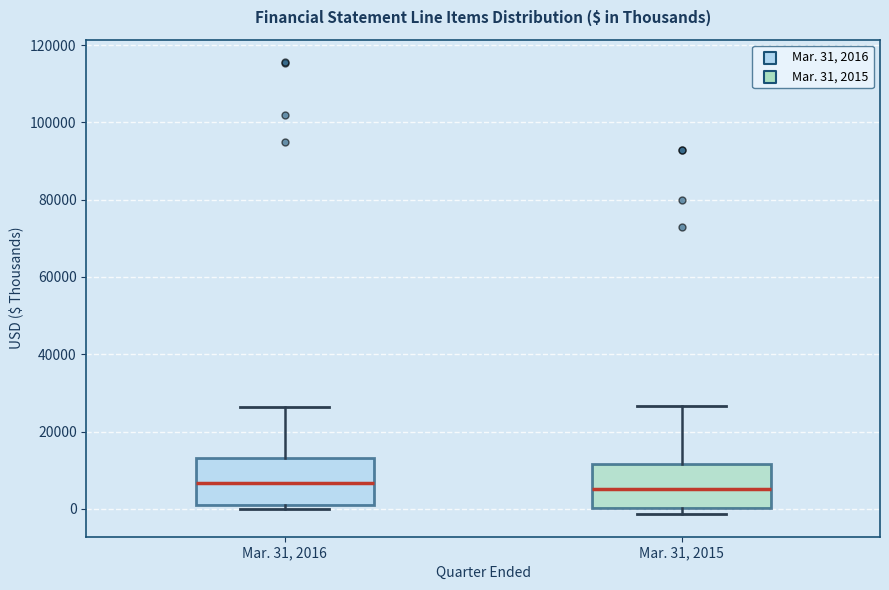

Reading left to right, read every box against the y-axis: the position of its median line, the range the box covers, and the ends of its whiskers. The values are not printed on the chart, so give them approximately, as read against the axis.

Mar. 31, 2016: median 6000, box 2000 to 14000, whiskers 0 to 26000
Mar. 31, 2015: median 6000, box 0 to 12000, whiskers -2000 to 26000